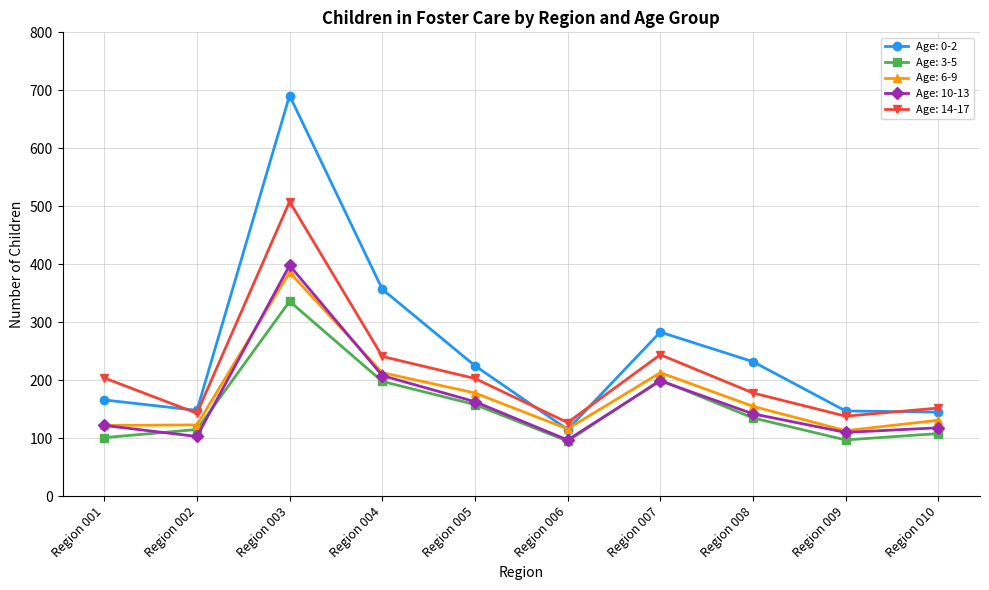

How many interior local peaks does the Age: 3-5 series have?

2